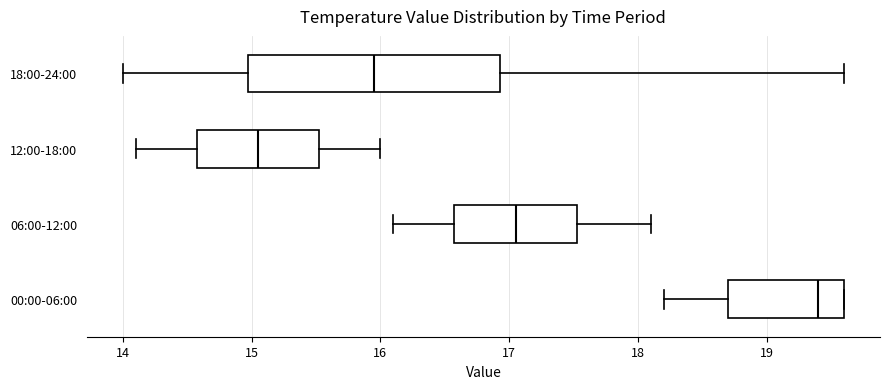

Reading bottom to top, read every box against the x-axis: the position of its median line, the range the box covers, and the ends of its whiskers. The values are not printed on the chart, so give them approximately, as read against the axis.

00:00-06:00: median 19.4, box 18.7 to 19.6, whiskers 18.2 to 19.6
06:00-12:00: median 17.1, box 16.6 to 17.5, whiskers 16.1 to 18.1
12:00-18:00: median 15.1, box 14.6 to 15.5, whiskers 14.1 to 16.0
18:00-24:00: median 16.0, box 15.0 to 16.9, whiskers 14.0 to 19.6